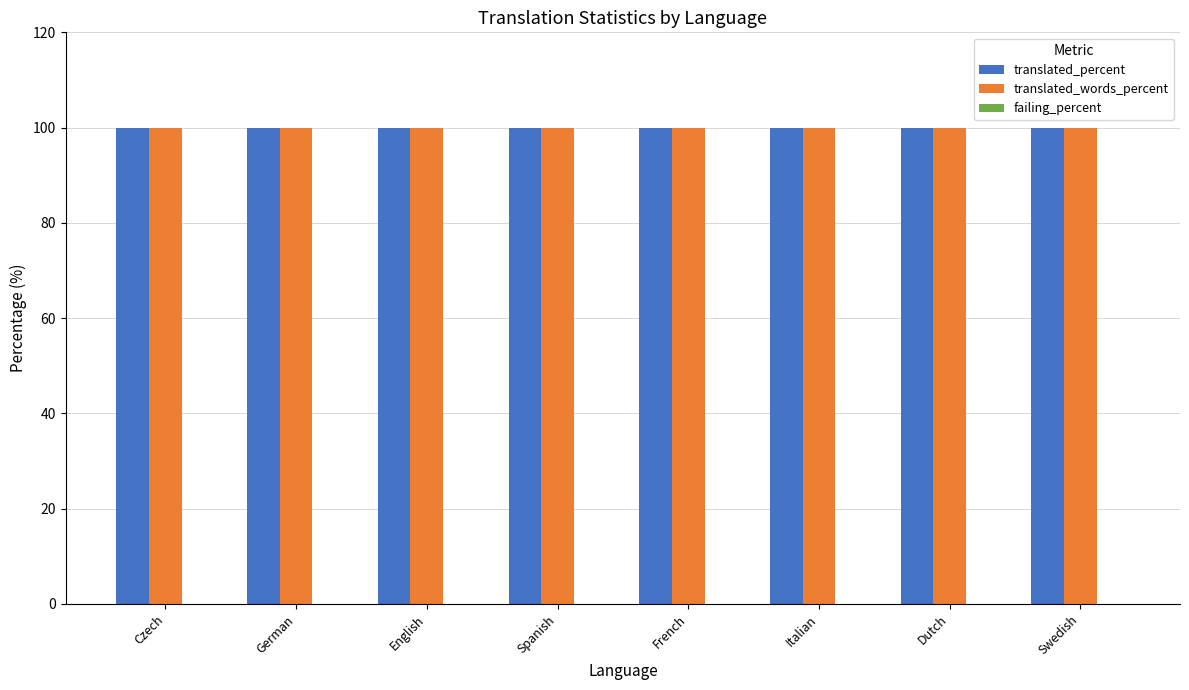

What is the minimum value for translated_words_percent?

100